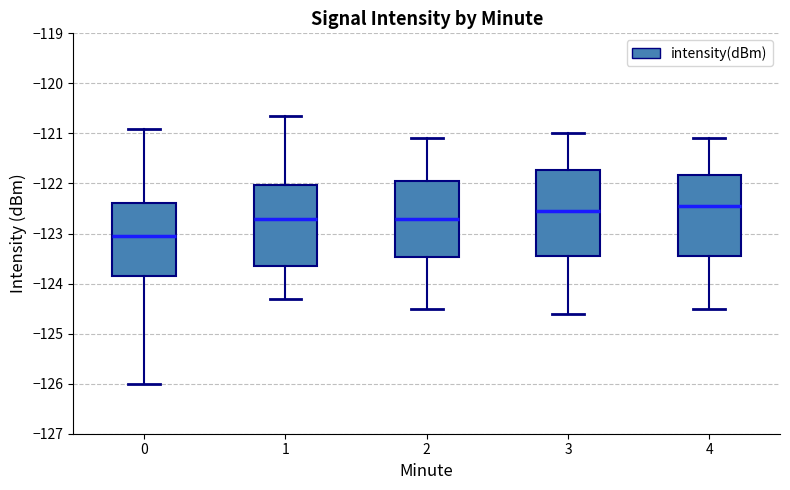

Reading left to right, transcribe this box plot: for each box, give where its median line is, the range the box spans, and where its two whiskers end, as read against the y-axis. The values are not printed on the chart, so give them approximately, as read against the axis.

0: median -123.1, box -123.9 to -122.4, whiskers -126.0 to -120.9
1: median -122.7, box -123.7 to -122.0, whiskers -124.3 to -120.7
2: median -122.7, box -123.5 to -121.9, whiskers -124.5 to -121.1
3: median -122.5, box -123.4 to -121.7, whiskers -124.6 to -121.0
4: median -122.4, box -123.4 to -121.8, whiskers -124.5 to -121.1